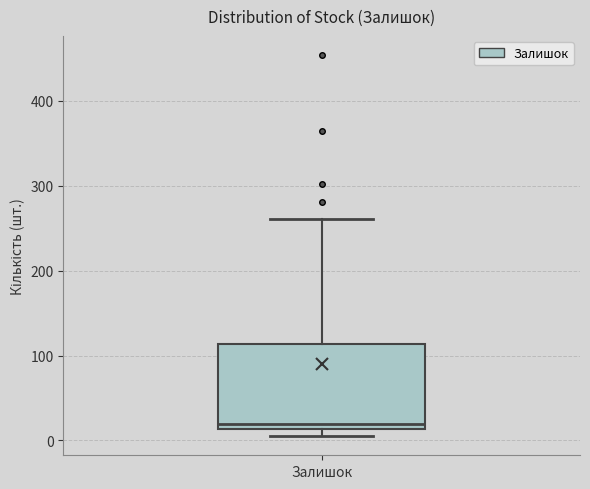

Transcribe this box plot: give where the median line is, the range the box spans, and where the two whiskers end, as read against the y-axis. The values are not printed on the chart, so give them approximately, as read against the axis.

median 20, box 10 to 110, whiskers 10 (just below the box's lower edge) to 260